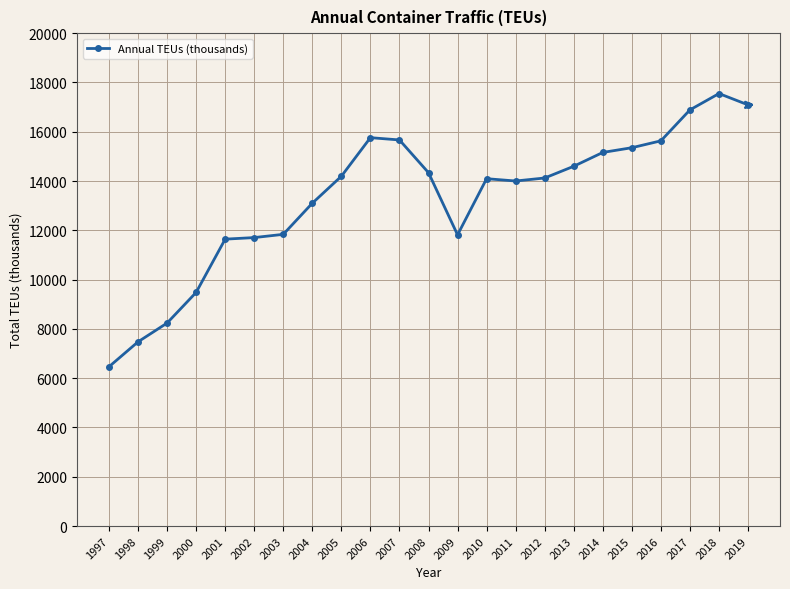

Approximately how many times larger is the value at 1998 compared to 2011?

0.5